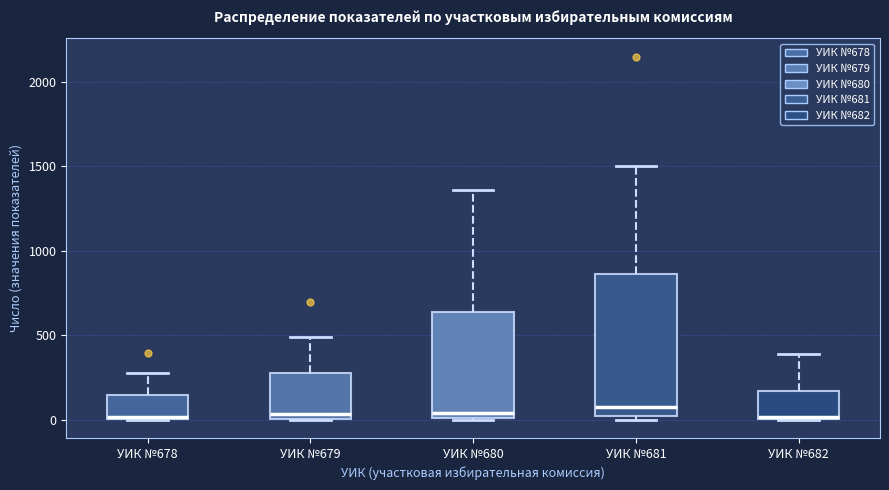

Reading left to right, read every box against the y-axis: the position of its median line, the range the box covers, and the ends of its whiskers. The values are not printed on the chart, so give them approximately, as read against the axis.

УИК №678: median 0, box 0 to 150, whiskers 0 to 300
УИК №679: median 50, box 0 to 300, whiskers 0 to 500
УИК №680: median 50, box 0 to 650, whiskers 0 to 1350
УИК №681: median 100, box 0 to 850, whiskers 0 (just below the box's lower edge) to 1500
УИК №682: median 0, box 0 to 150, whiskers 0 to 400